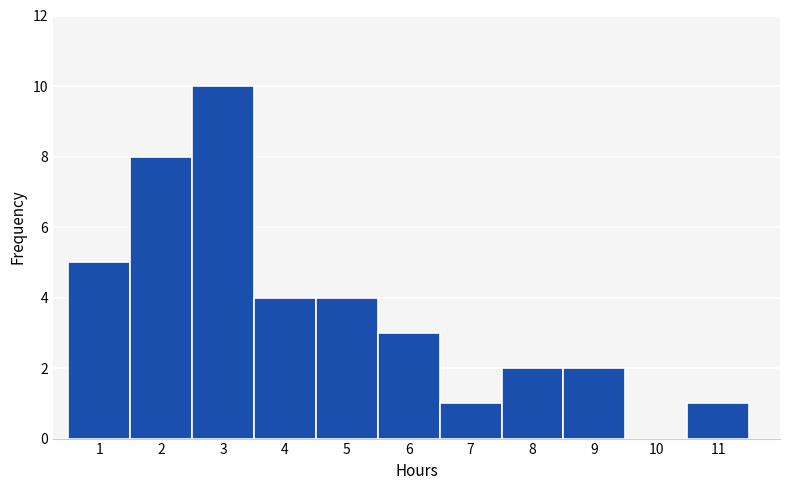

Reading left to right, list every bar in this chart as the range it spans on the x-axis followed by its height. The values are not printed on the chart, so give them approximately, as read against the axis.

0.5 to 1.5: 5
1.5 to 2.5: 8
2.5 to 3.5: 10
3.5 to 4.5: 4
4.5 to 5.5: 4
5.5 to 6.5: 3
6.5 to 7.5: 1
7.5 to 8.5: 2
8.5 to 9.5: 2
9.5 to 10.5: 0
10.5 to 11.5: 1